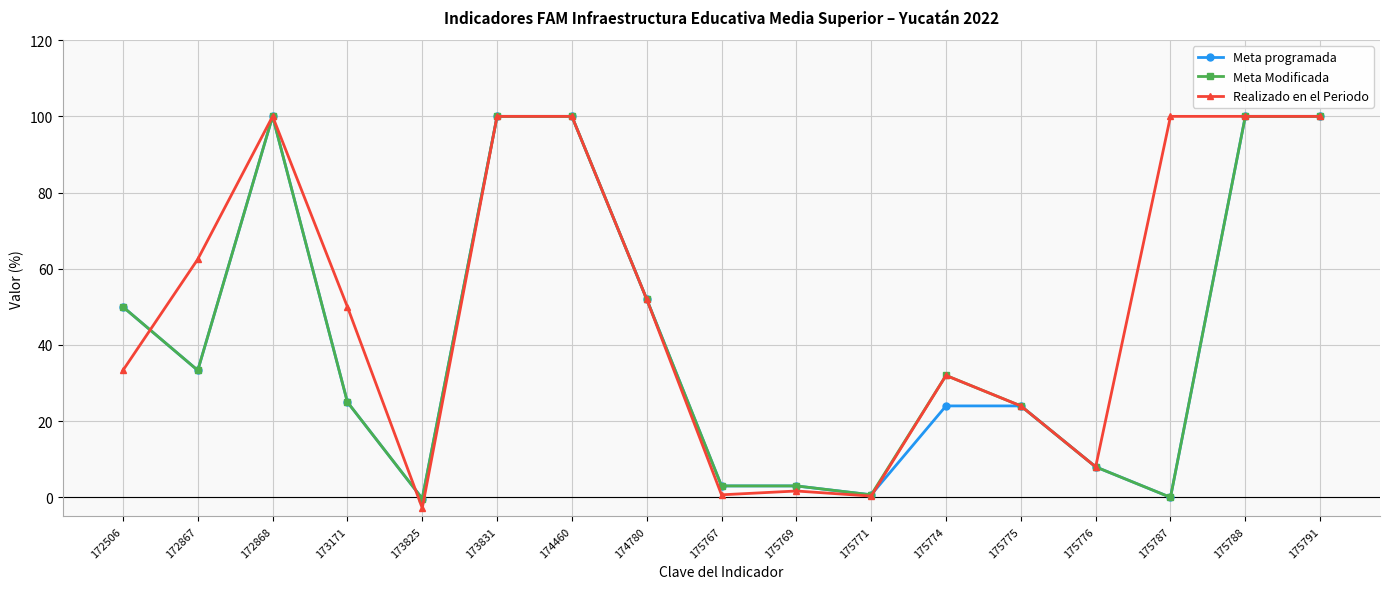

Is the value of Meta programada at 173825 greater than the value of Realizado en el Periodo at 172867?

No